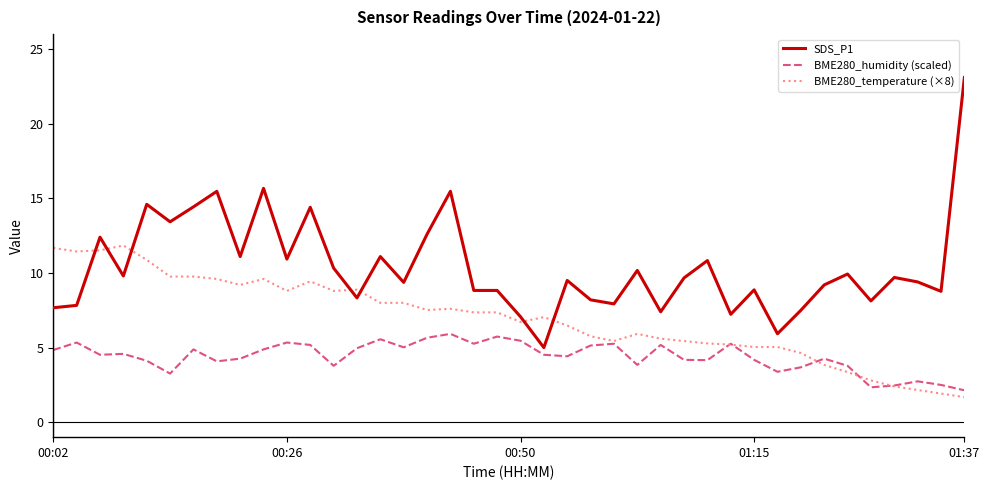

Which series has the largest total across all categories?

SDS_P1